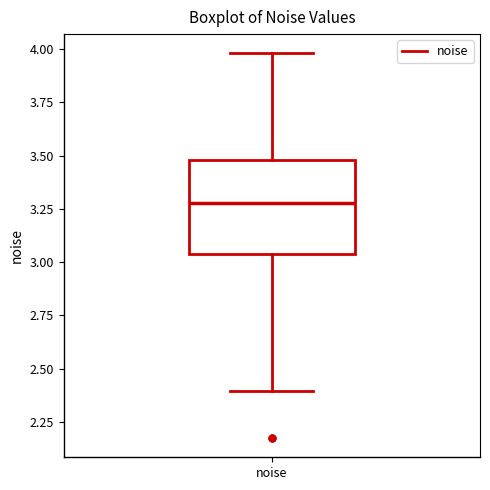

Transcribe this box plot: give where the median line is, the range the box spans, and where the two whiskers end, as read against the y-axis. The values are not printed on the chart, so give them approximately, as read against the axis.

median 3.30, box 3.05 to 3.50, whiskers 2.40 to 4.00